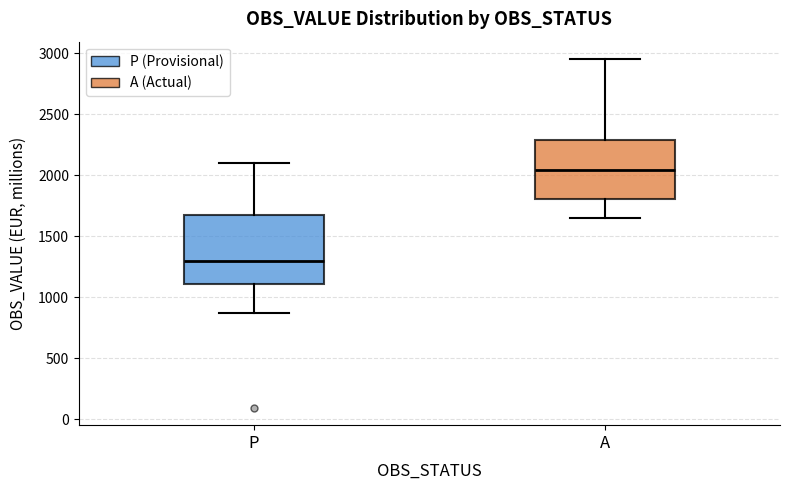

Reading left to right, transcribe this box plot: for each box, give where its median line is, the range the box spans, and where its two whiskers end, as read against the y-axis. The values are not printed on the chart, so give them approximately, as read against the axis.

P: median 1300, box 1100 to 1700, whiskers 850 to 2100
A: median 2050, box 1800 to 2300, whiskers 1650 to 2950